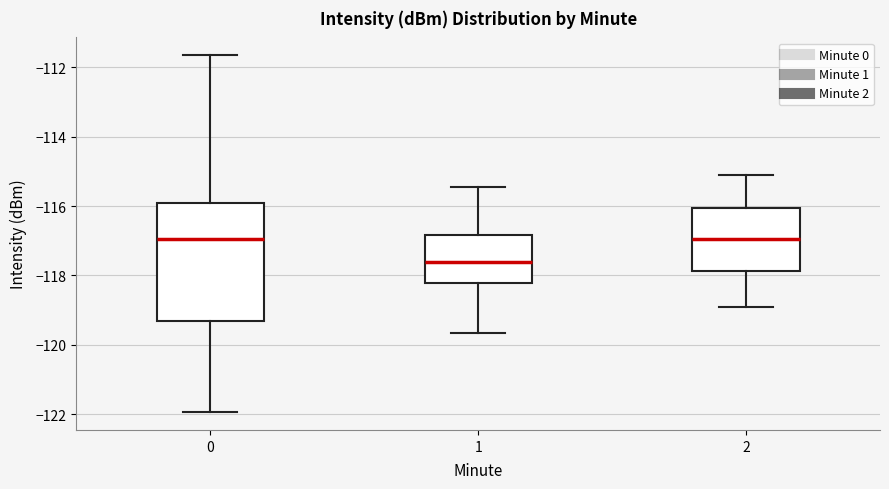

Reading left to right, read every box against the y-axis: the position of its median line, the range the box covers, and the ends of its whiskers. The values are not printed on the chart, so give them approximately, as read against the axis.

0: median -117.0, box -119.2 to -116.0, whiskers -122.0 to -111.6
1: median -117.6, box -118.2 to -116.8, whiskers -119.6 to -115.4
2: median -117.0, box -117.8 to -116.0, whiskers -118.8 to -115.0